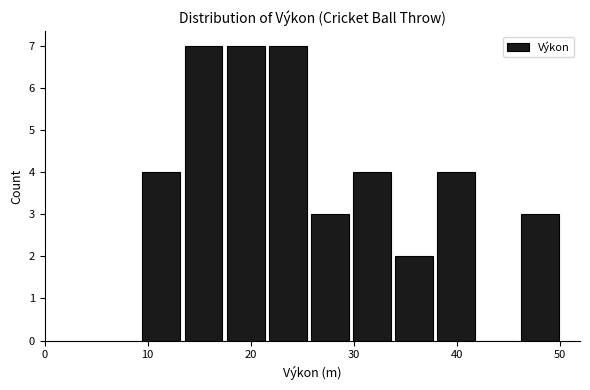

What is the height of the bar covering 22 to 26 on the x-axis? Neither the bar edges nor the heights are printed on the chart, so give them approximately, as read against the axes.

7